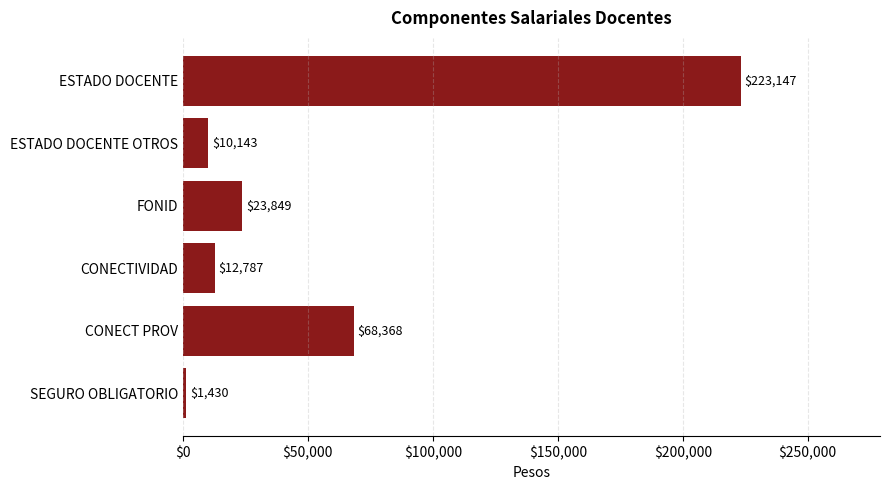

List the labels in order of value, smallest first.

SEGURO OBLIGATORIO, ESTADO DOCENTE OTROS, CONECTIVIDAD, FONID, CONECT PROV, ESTADO DOCENTE